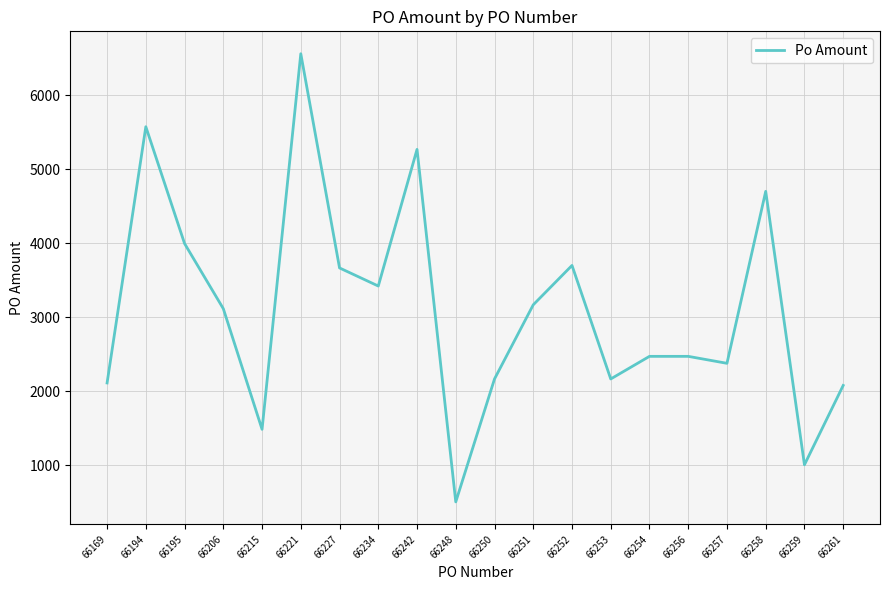

True or false: the data has more than 0 interior local peaks.

True